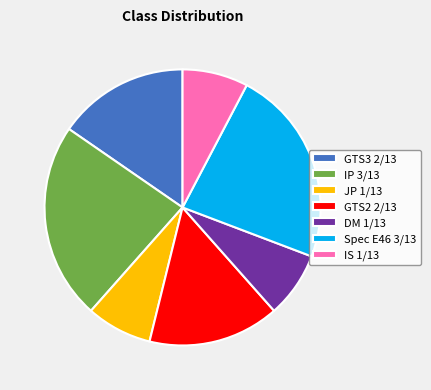

Do IP and GTS3 together represent more than half of the pie?

No